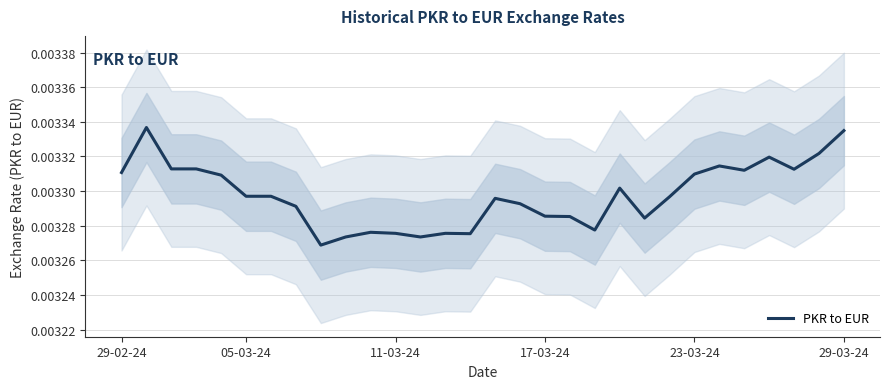

True or false: the data shows 0.0 at 14.

True